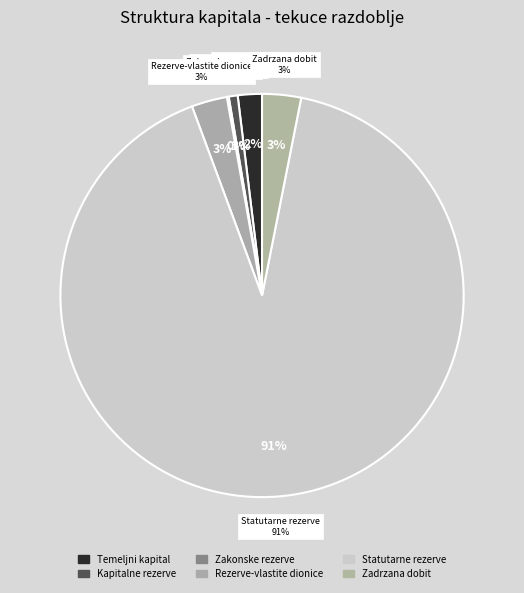

What is the largest slice in the pie chart?

Statutarne rezerve